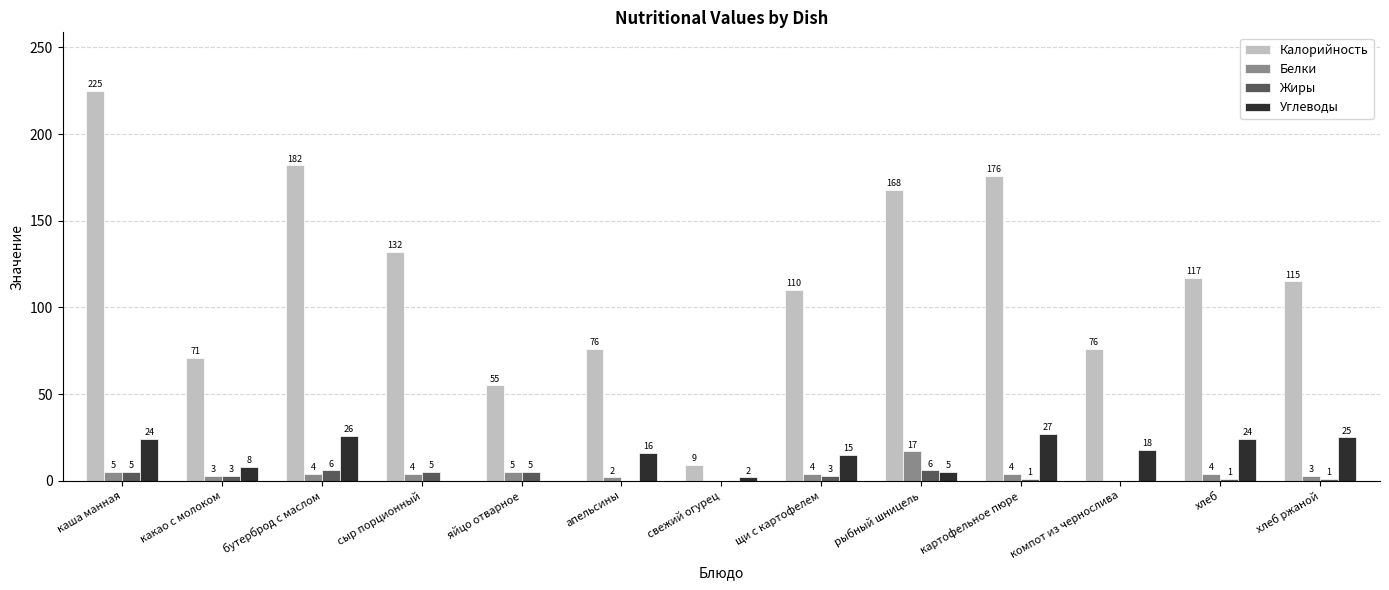

Reading left to right, extract all data points from this chart.

Калорийность: каша манная=225	какао с молоком=71	бутерброд с маслом=182	сыр порционный=132	яйцо отварное=55	апельсины=76	свежий огурец=9	щи с картофелем=110	рыбный шницель=168	картофельное пюре=176	компот из чернослива=76	хлеб=117	хлеб ржаной=115
Белки: каша манная=5	какао с молоком=3	бутерброд с маслом=4	сыр порционный=4	яйцо отварное=5	апельсины=2	свежий огурец=0	щи с картофелем=4	рыбный шницель=17	картофельное пюре=4	компот из чернослива=0	хлеб=4	хлеб ржаной=3
Жиры: каша манная=5	какао с молоком=3	бутерброд с маслом=6	сыр порционный=5	яйцо отварное=5	апельсины=0	свежий огурец=0	щи с картофелем=3	рыбный шницель=6	картофельное пюре=1	компот из чернослива=0	хлеб=1	хлеб ржаной=1
Углеводы: каша манная=24	какао с молоком=8	бутерброд с маслом=26	сыр порционный=0	яйцо отварное=0	апельсины=16	свежий огурец=2	щи с картофелем=15	рыбный шницель=5	картофельное пюре=27	компот из чернослива=18	хлеб=24	хлеб ржаной=25